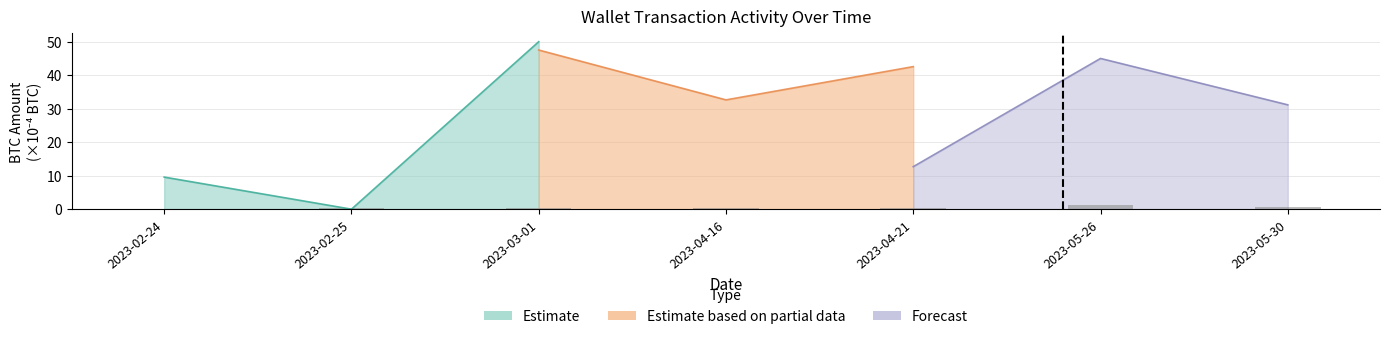

True or false: the data shows 0.3 at 2023-04-16.

True